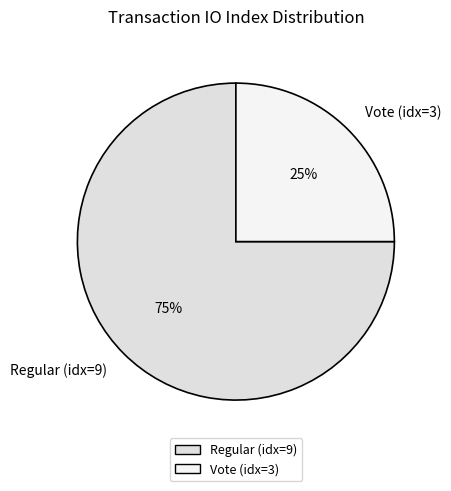

Rank the categories by value from highest to lowest.

Regular (idx=9), Vote (idx=3)